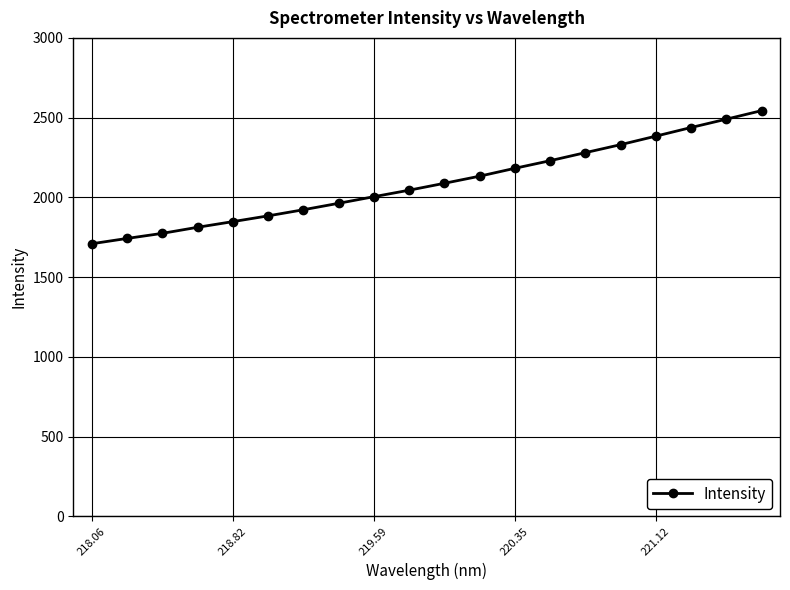

What is the maximum value shown in the chart?

2543.7